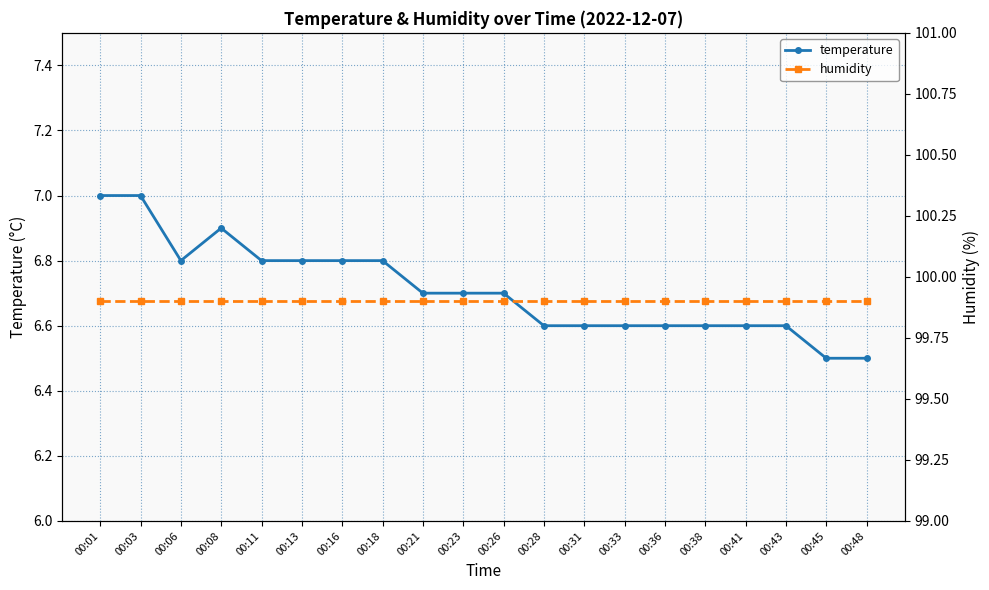

The value of humidity at 00:01 is 99.9. True or false?

True